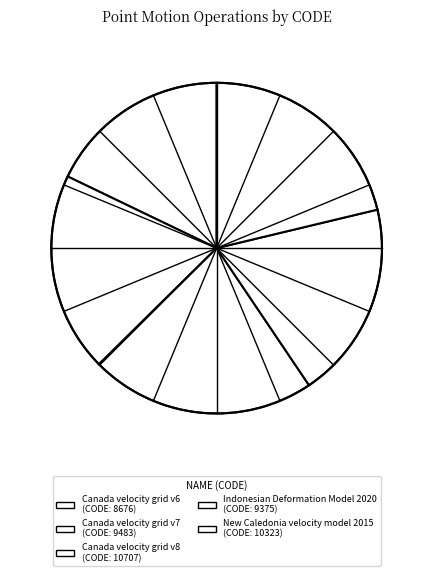

To the nearest percent, what portion does Indonesian Deformation Model 2020 represent?

19%